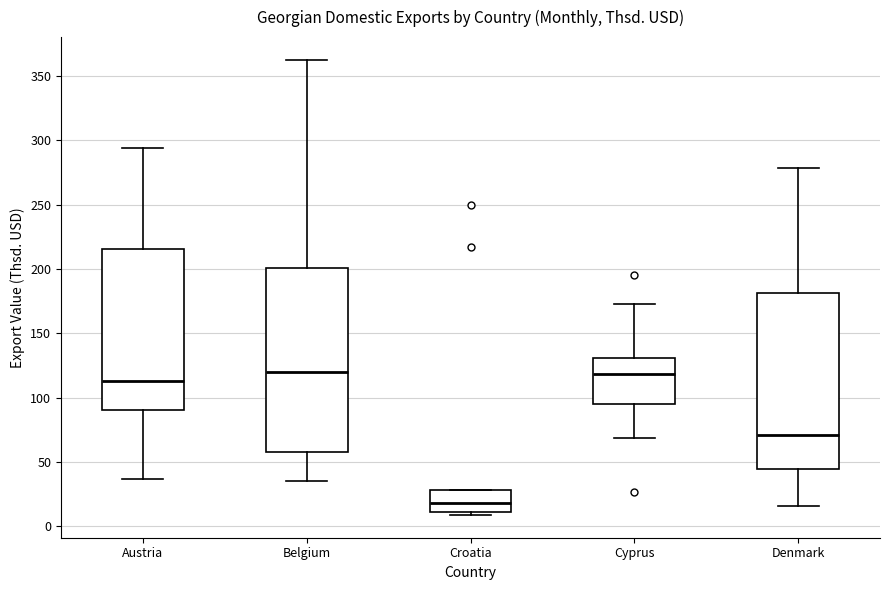

Reading left to right, transcribe this box plot: for each box, give where its median line is, the range the box spans, and where its two whiskers end, as read against the y-axis. The values are not printed on the chart, so give them approximately, as read against the axis.

Austria: median 115, box 90 to 215, whiskers 35 to 295
Belgium: median 120, box 60 to 200, whiskers 35 to 365
Croatia: median 20, box 10 to 30, whiskers 10 (just below the box's lower edge) to 30
Cyprus: median 120, box 95 to 130, whiskers 70 to 175
Denmark: median 70, box 45 to 180, whiskers 15 to 280